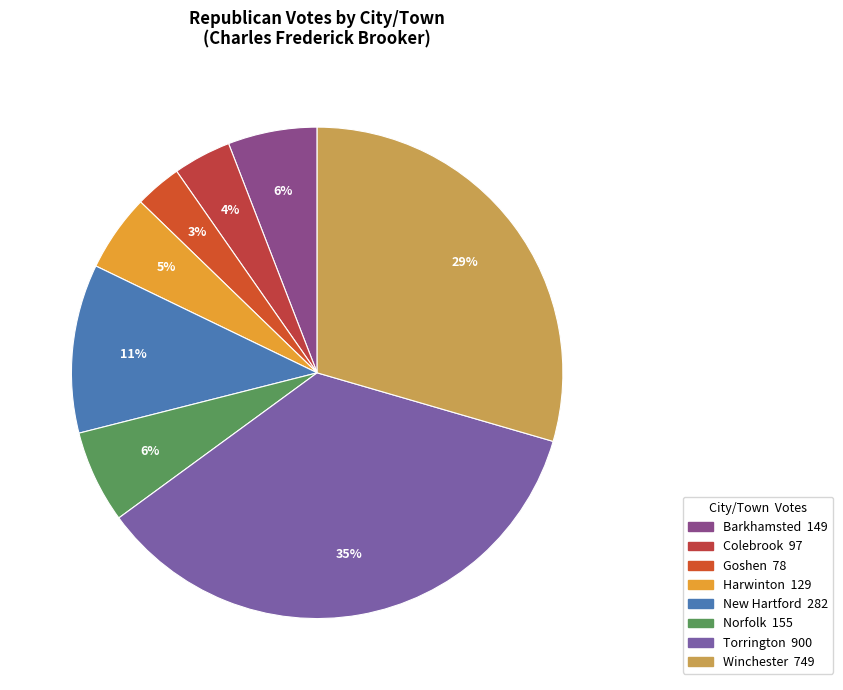

Is there a majority slice in this chart?

No